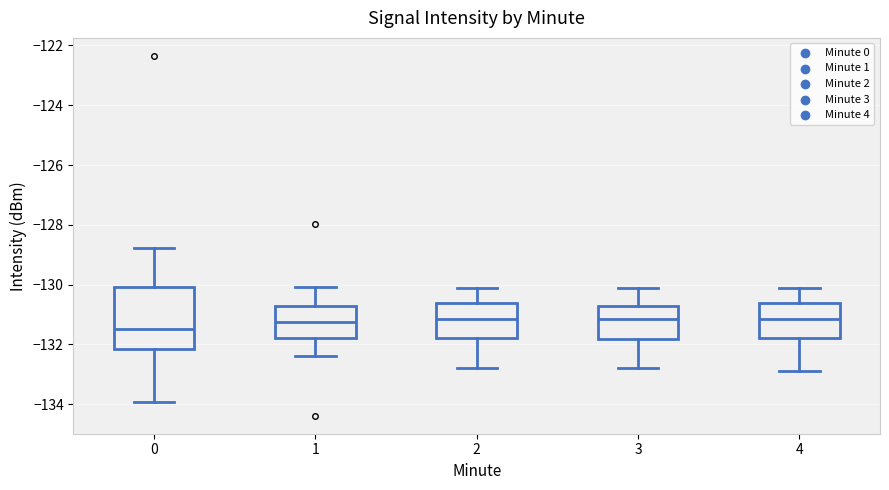

Reading left to right, read every box against the y-axis: the position of its median line, the range the box covers, and the ends of its whiskers. The values are not printed on the chart, so give them approximately, as read against the axis.

0: median -131.4, box -132.2 to -130.0, whiskers -134.0 to -128.8
1: median -131.2, box -131.8 to -130.8, whiskers -132.4 to -130.0
2: median -131.2, box -131.8 to -130.6, whiskers -132.8 to -130.0
3: median -131.2, box -131.8 to -130.6, whiskers -132.8 to -130.0
4: median -131.2, box -131.8 to -130.6, whiskers -132.8 to -130.0